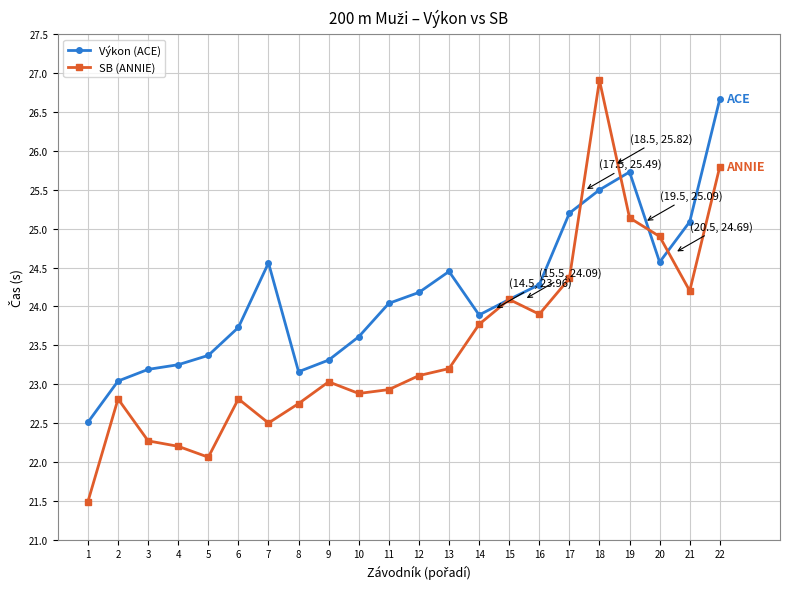

Is this an area chart (filled region under the line)?

No